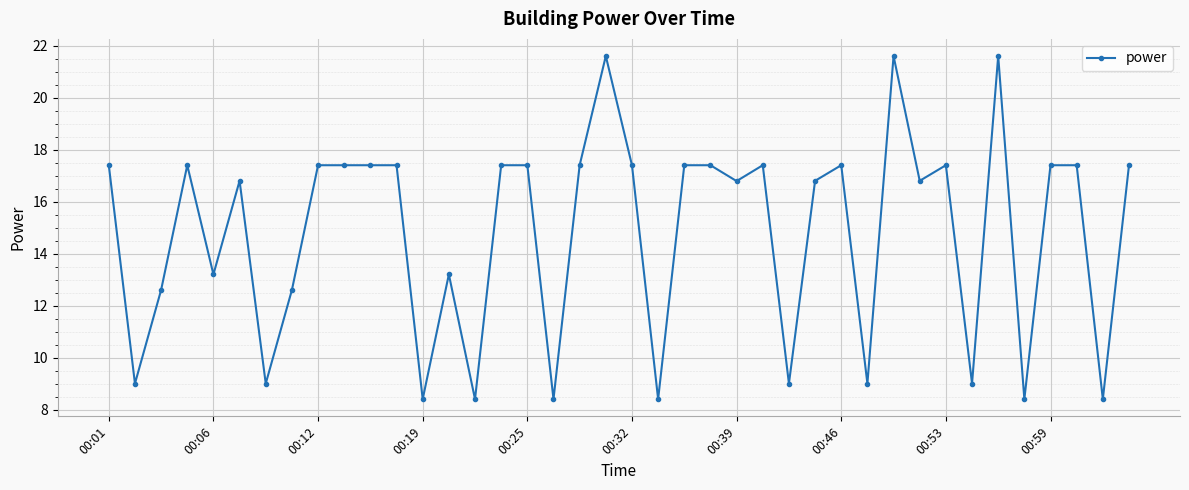

What is the maximum value shown in the chart?

21.6